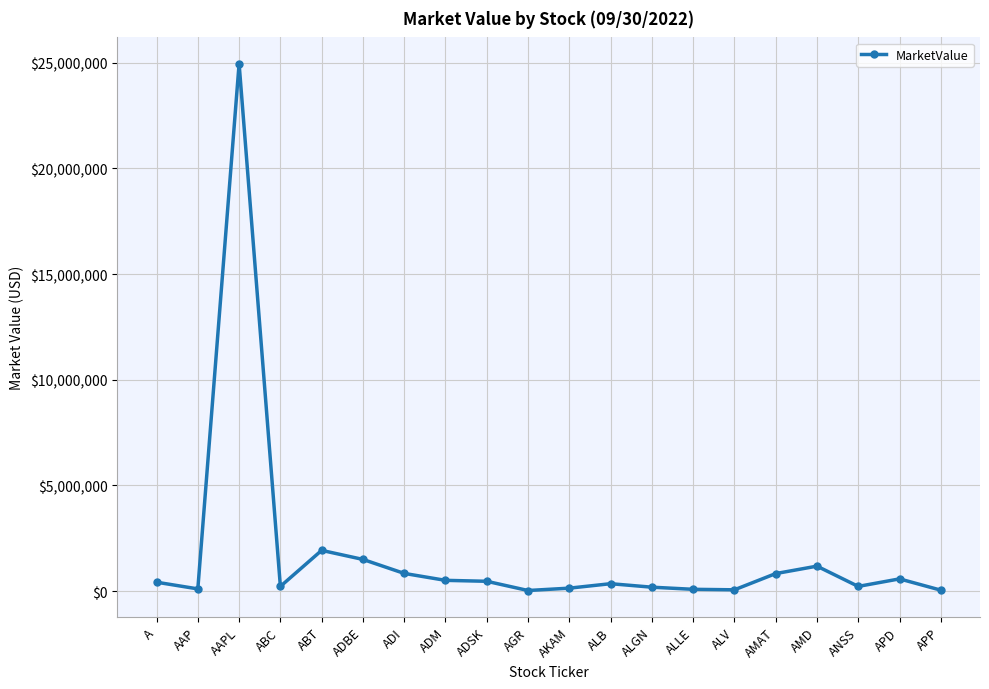

What is the ratio of the value at AAPL to the value at APP?

491.5